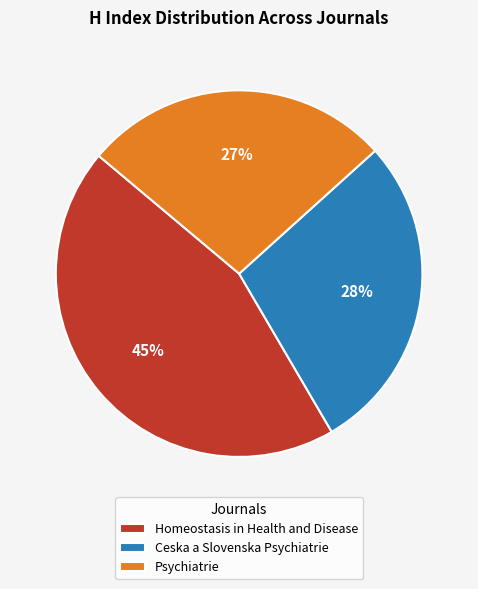

How many segments does this pie chart have?

3